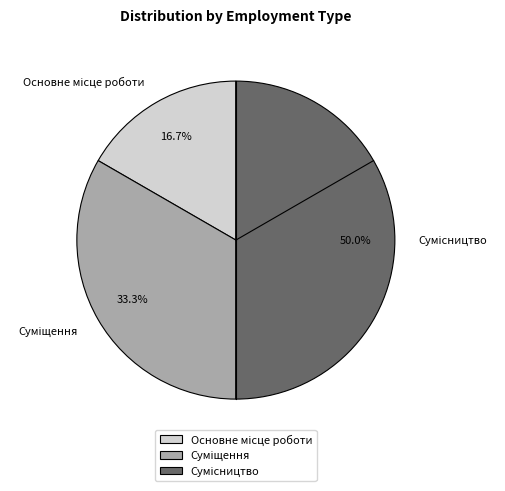

Which slice is the smallest?

Основне місце роботи